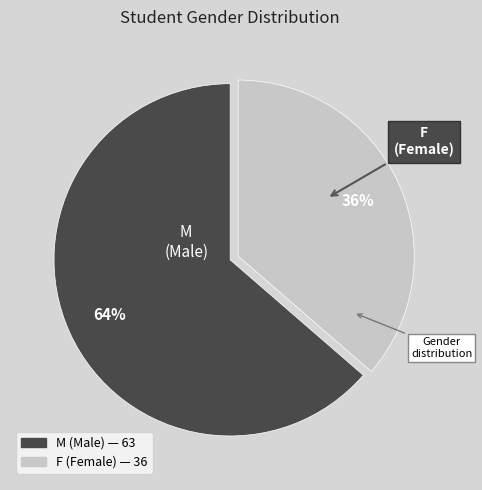

To the nearest percent, what is the combined percentage of F and M?

100%